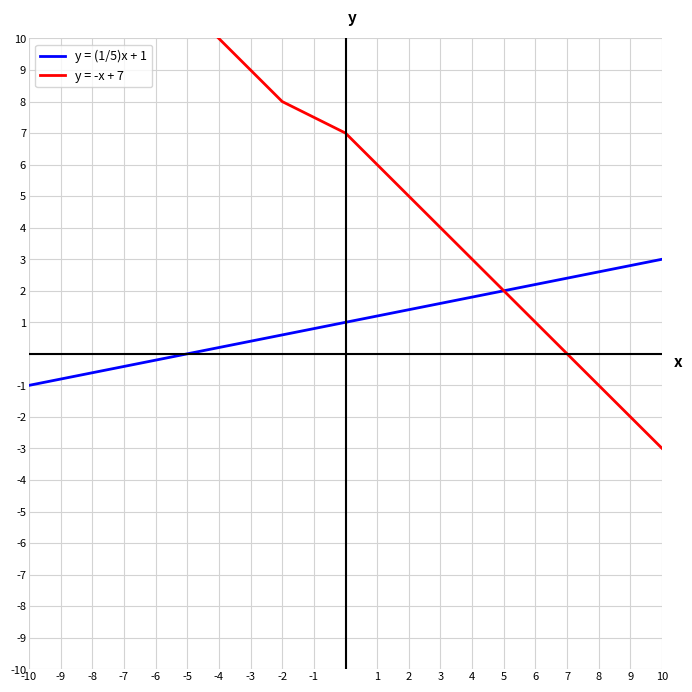

Count the number of categories in the chart.

11